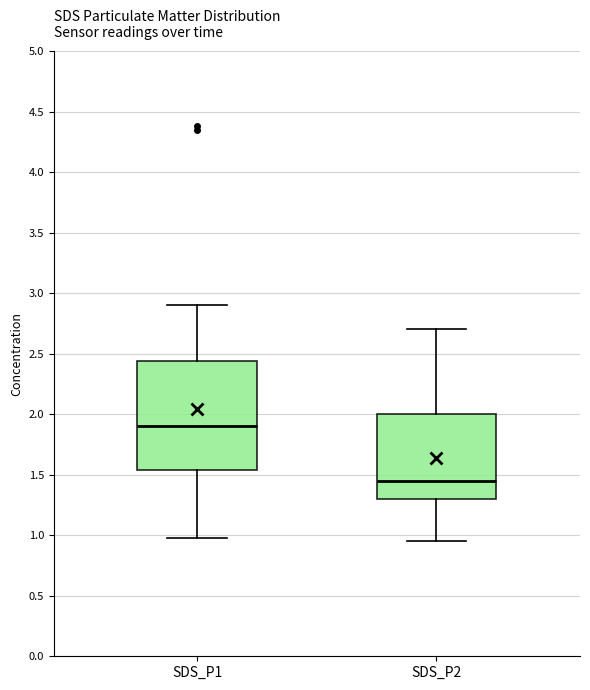

Reading left to right, read every box against the y-axis: the position of its median line, the range the box covers, and the ends of its whiskers. The values are not printed on the chart, so give them approximately, as read against the axis.

SDS_P1: median 1.90, box 1.55 to 2.45, whiskers 1.00 to 2.90
SDS_P2: median 1.45, box 1.30 to 2.00, whiskers 0.95 to 2.70